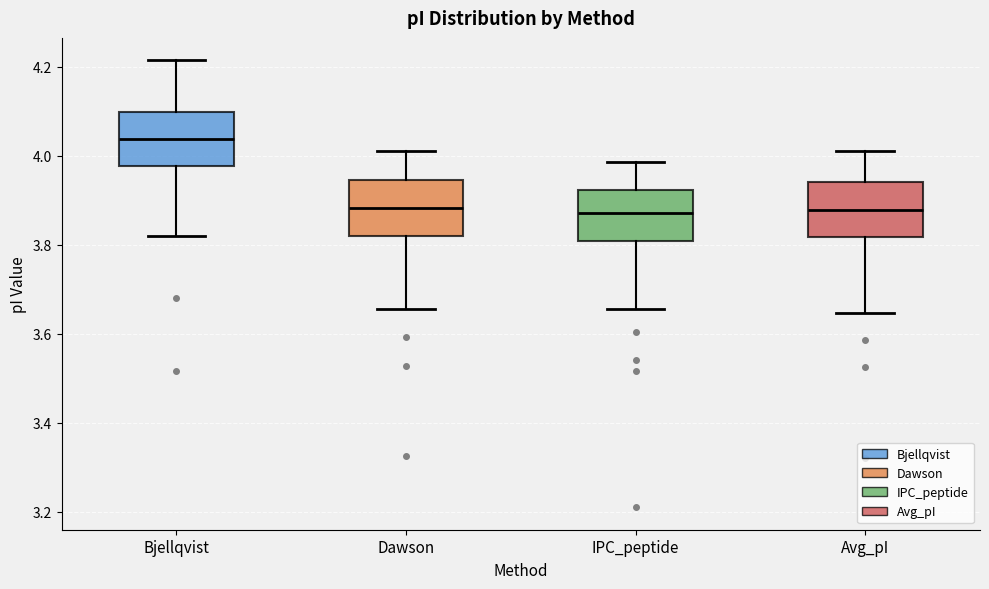

Which box's median line is the highest?

Bjellqvist